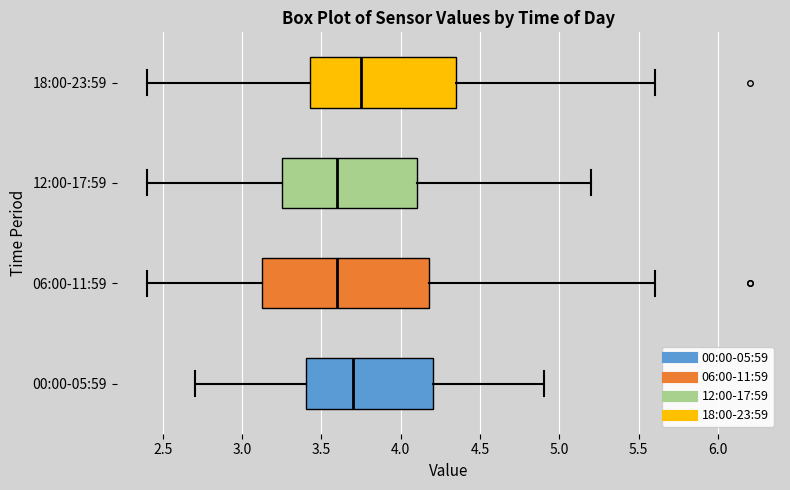

Comparing the boxes themselves (not the whiskers), which one is the widest?

06:00-11:59